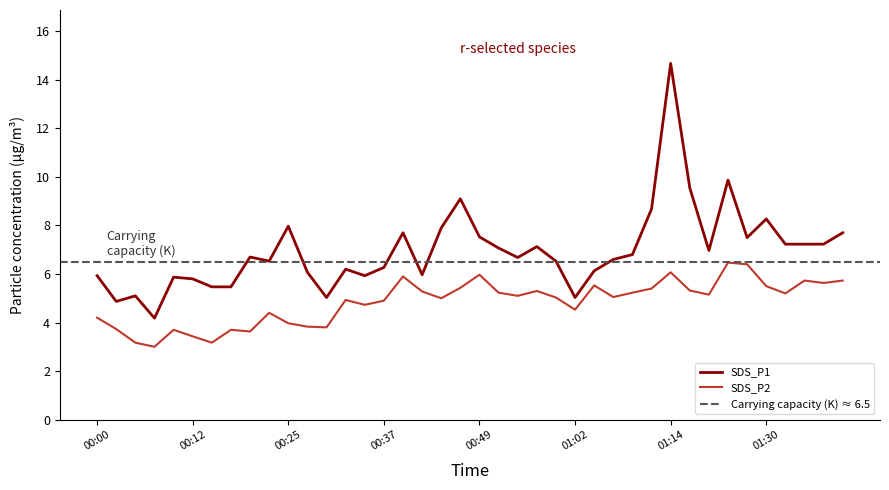

What is the difference between the maximum and second lowest values in the SDS_P1 series?

9.8